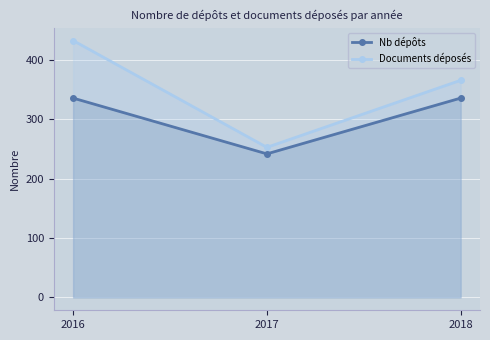

What is the difference between the Documents déposés values at 2016 and 2018?

67